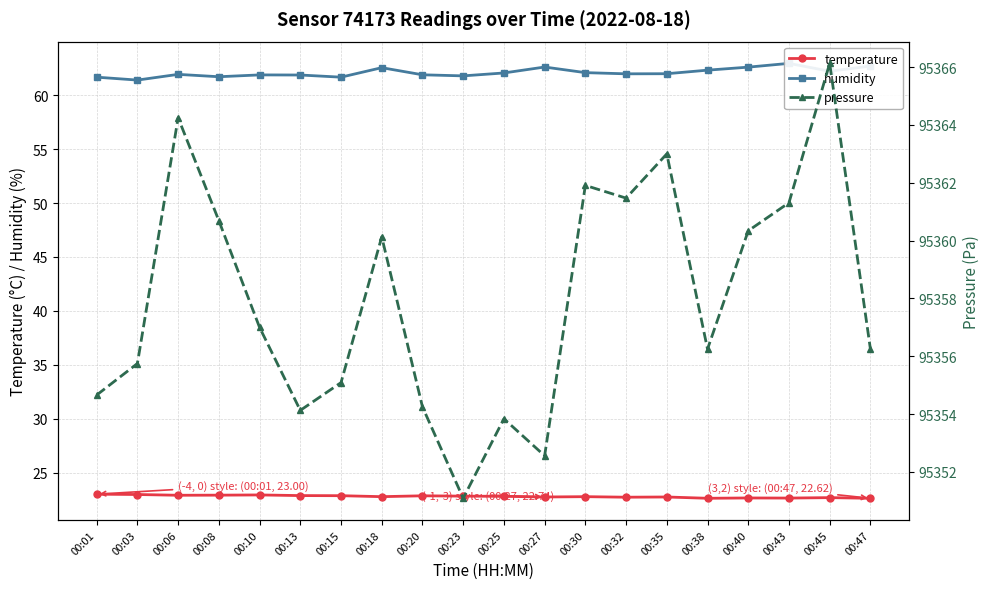

What is the average value of the pressure series?

95358.0